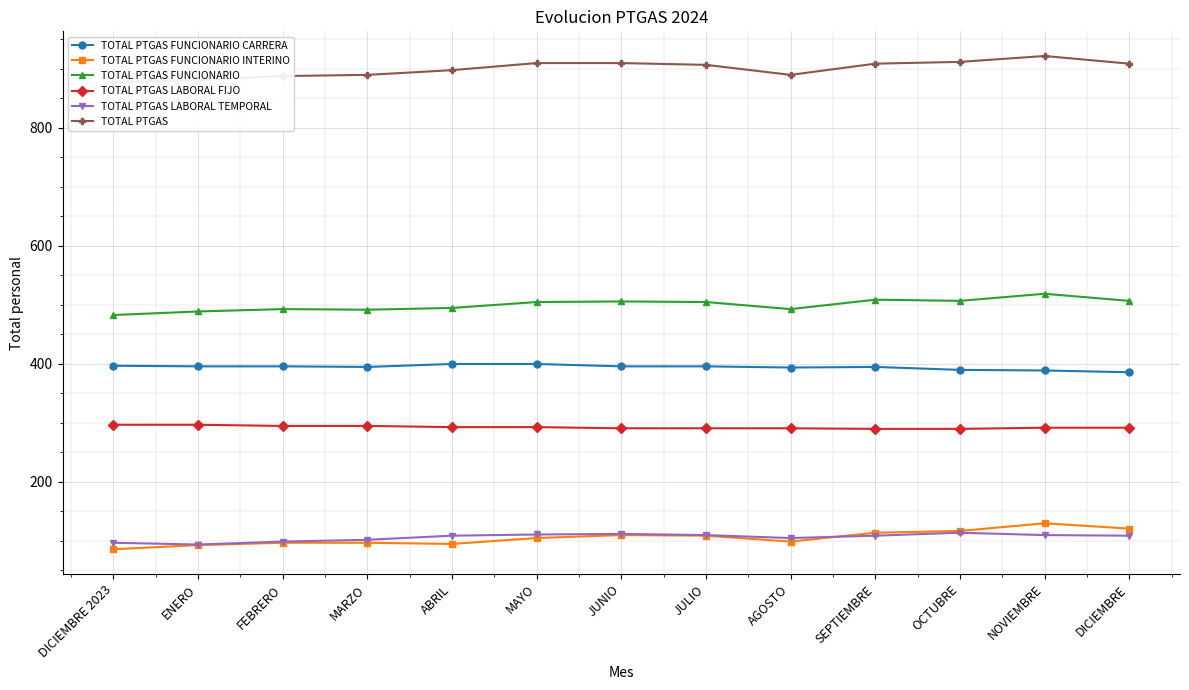

In TOTAL PTGAS FUNCIONARIO CARRERA, how many points are lower than both neighbors (excluding endpoints)?

2